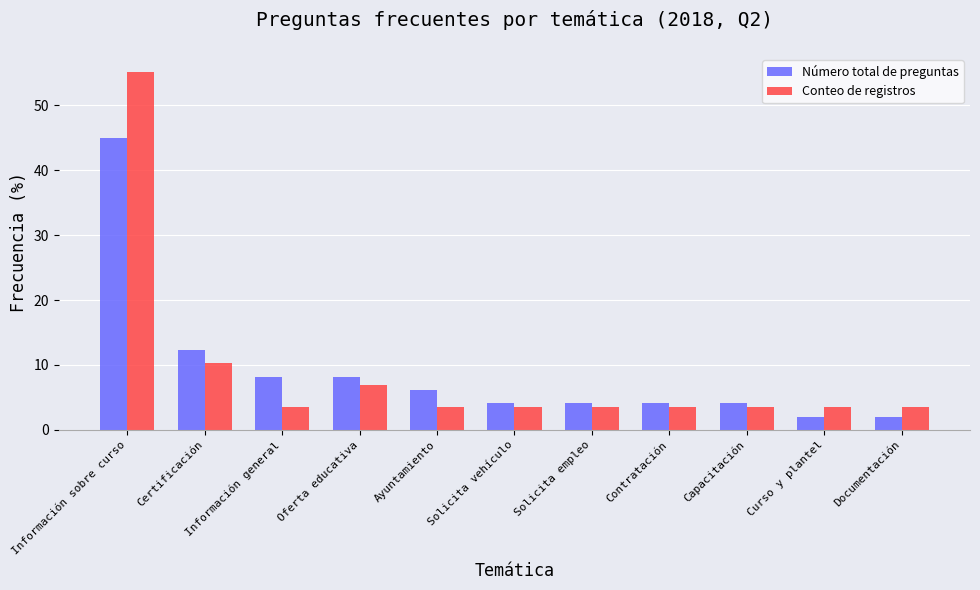

Reading right to left, extract all data points from this chart.

Número total de preguntas: 2.0	2.0	4.1	4.1	4.1	4.1	6.1	8.2	8.2	12.2	44.9
Conteo de registros: 3.4	3.4	3.4	3.4	3.4	3.4	3.4	6.9	3.4	10.3	55.2